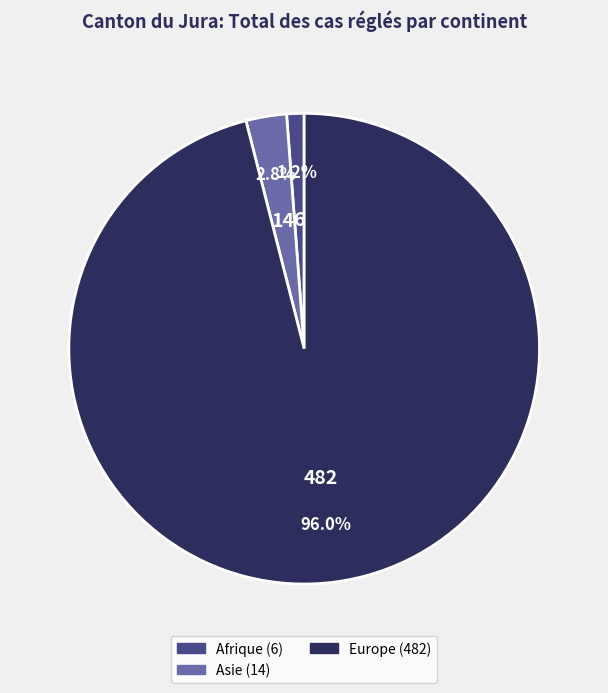

Is there any slice that represents more than half of the pie?

Yes